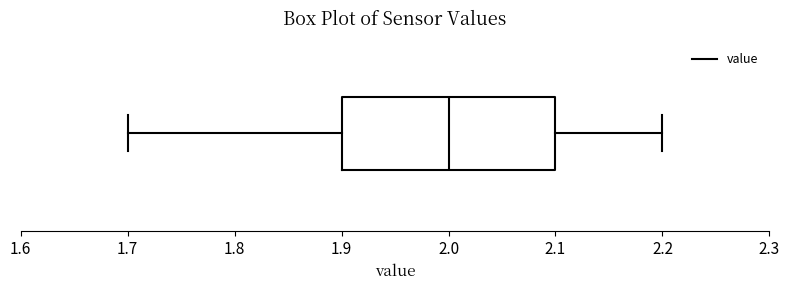

Transcribe this box plot: give where the median line is, the range the box spans, and where the two whiskers end, as read against the x-axis. The values are not printed on the chart, so give them approximately, as read against the axis.

median 2.0, box 1.9 to 2.1, whiskers 1.7 to 2.2